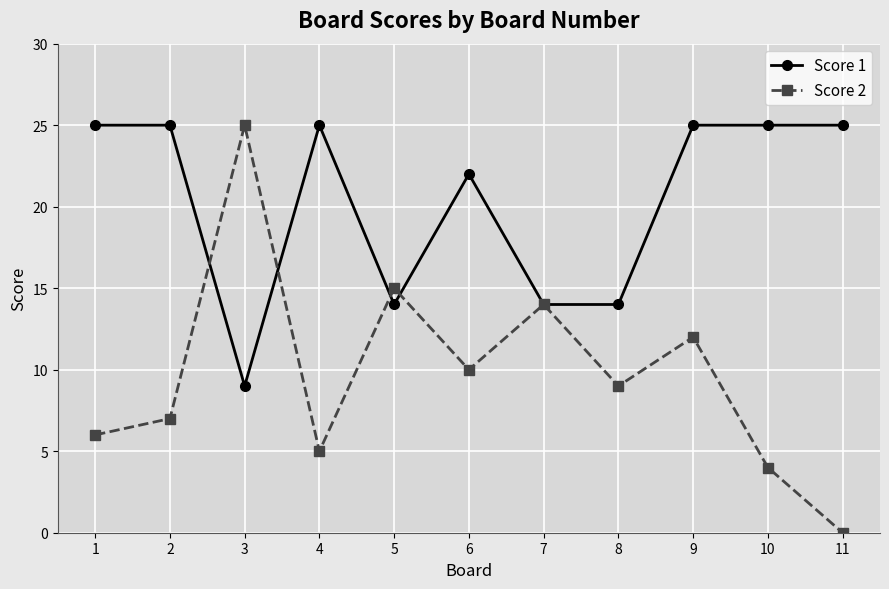

What is the value of the Score 1 point at the 1st from the left?

25